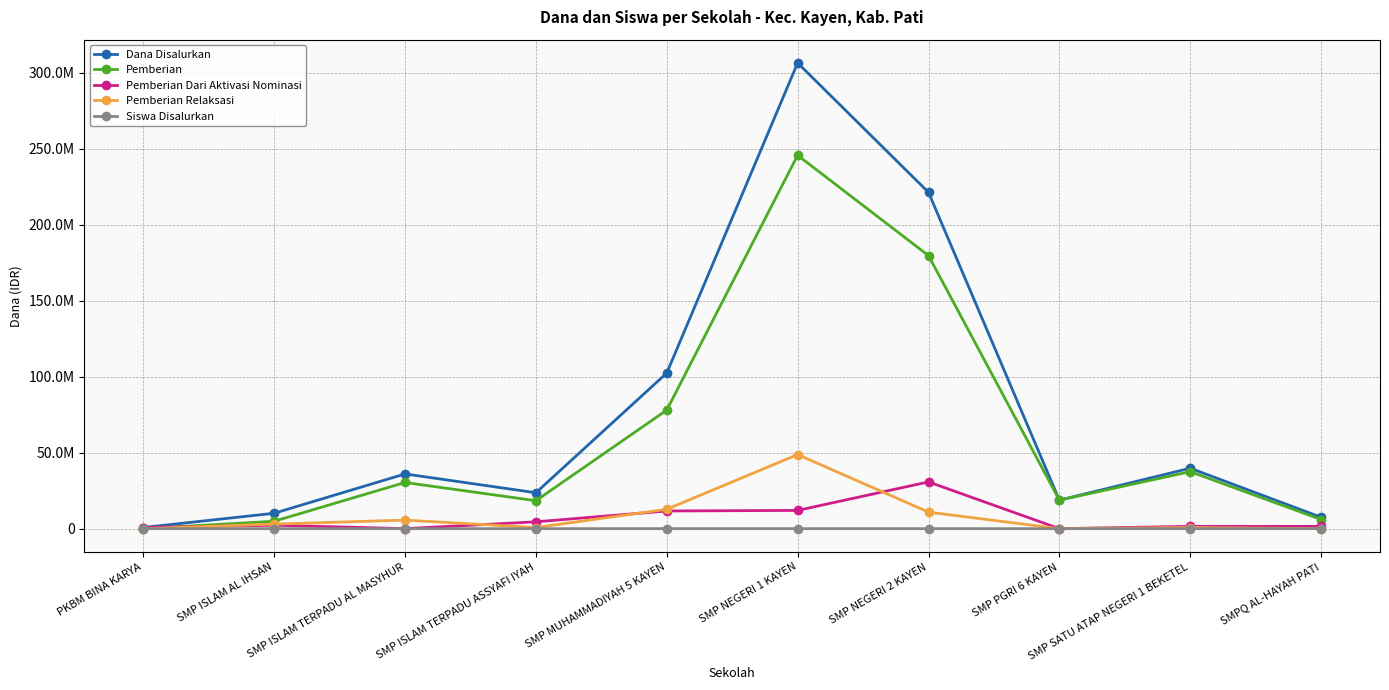

Is this an area chart (filled region under the line)?

No